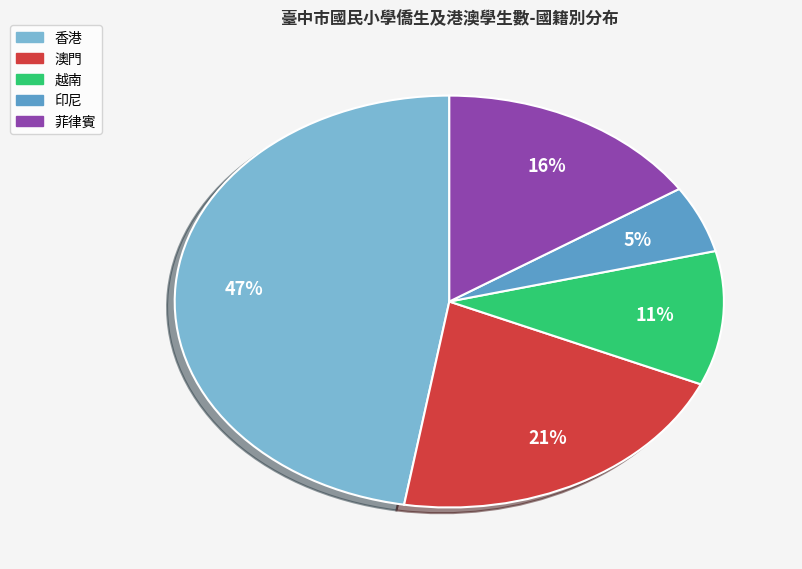

Rank the categories by value from lowest to highest.

印尼, 越南, 菲律賓, 澳門, 香港